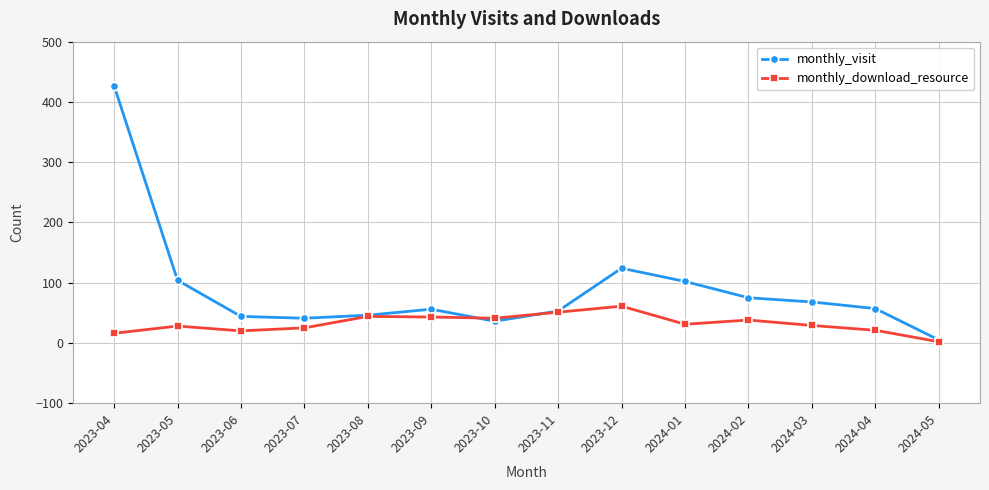

Is it true that monthly_download_resource equals 16 at 2023-04?

True